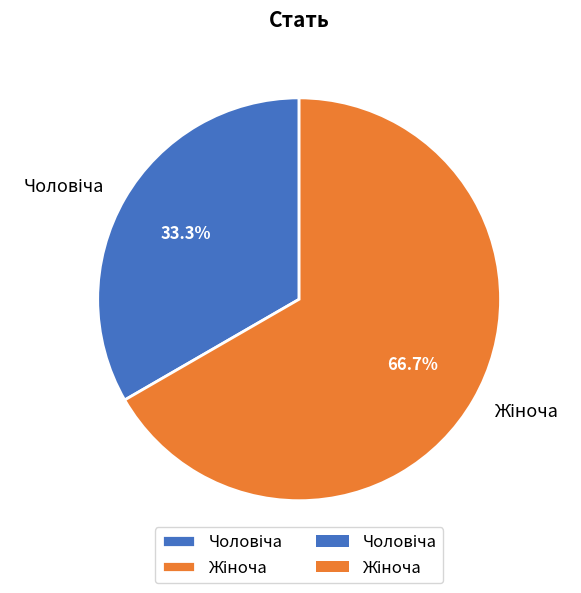

To the nearest percent, what is the average slice percentage?

50%